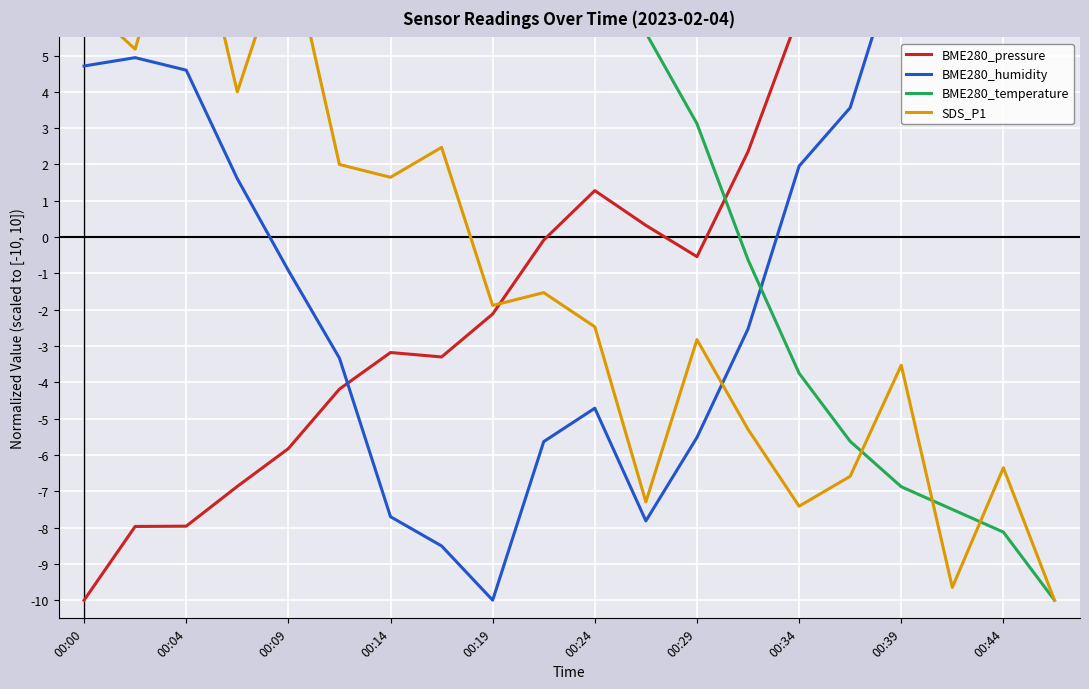

Which series has the largest range (max minus min)?

BME280_pressure